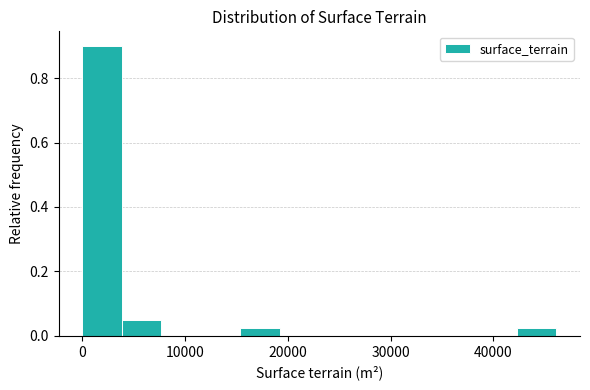

Around what value on the x-axis is the tallest bar? Give the approximate position of its centre, as read against the axis.

2000